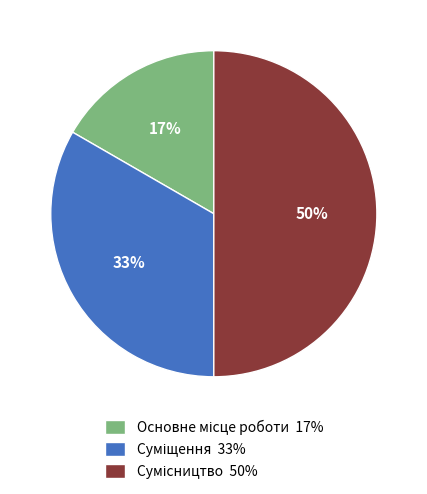

To the nearest percent, what is the difference between the largest and smallest slice percentages?

33%